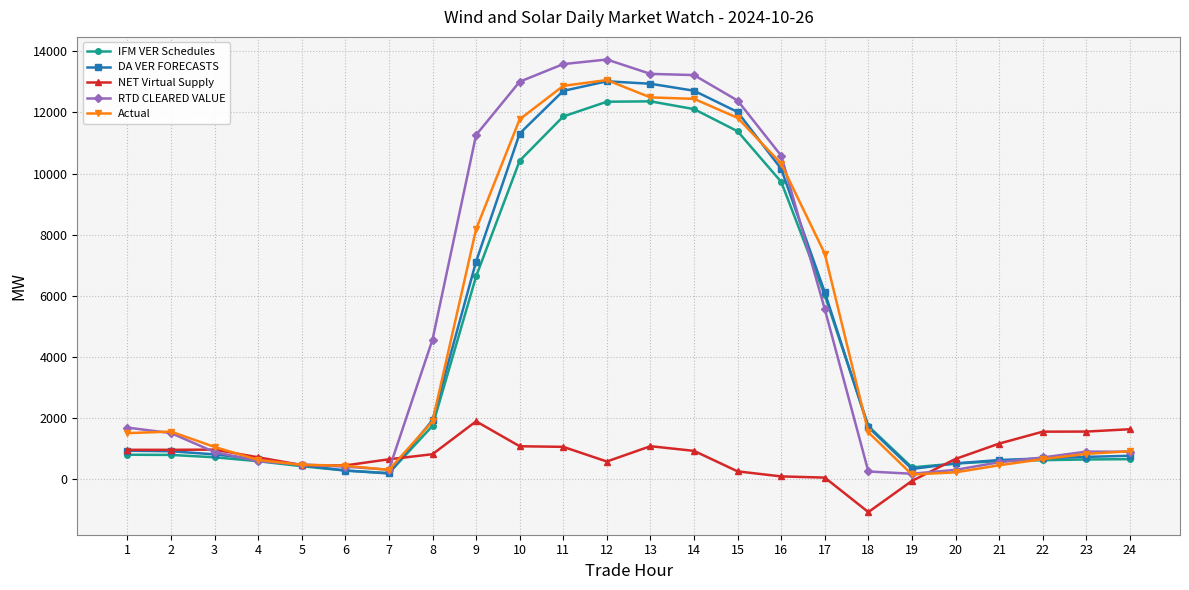

Is the value of Actual at 14 greater than the value of NET Virtual Supply at 1?

Yes